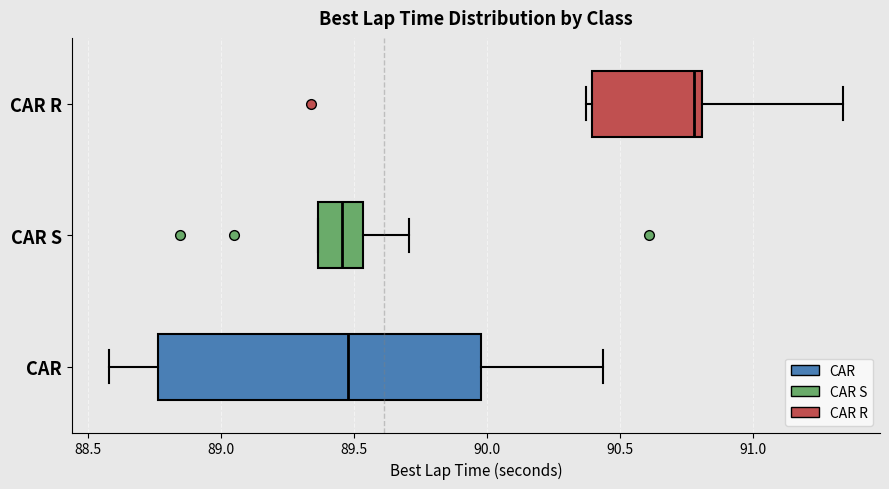

Reading bottom to top, transcribe this box plot: for each box, give where its median line is, the range the box spans, and where its two whiskers end, as read against the x-axis. The values are not printed on the chart, so give them approximately, as read against the axis.

CAR: median 89.50, box 88.75 to 90.00, whiskers 88.60 to 90.45
CAR S: median 89.45, box 89.35 to 89.55, whiskers 89.35 to 89.70
CAR R: median 90.80 (just left of the box's right edge), box 90.40 to 90.80, whiskers 90.35 to 91.35